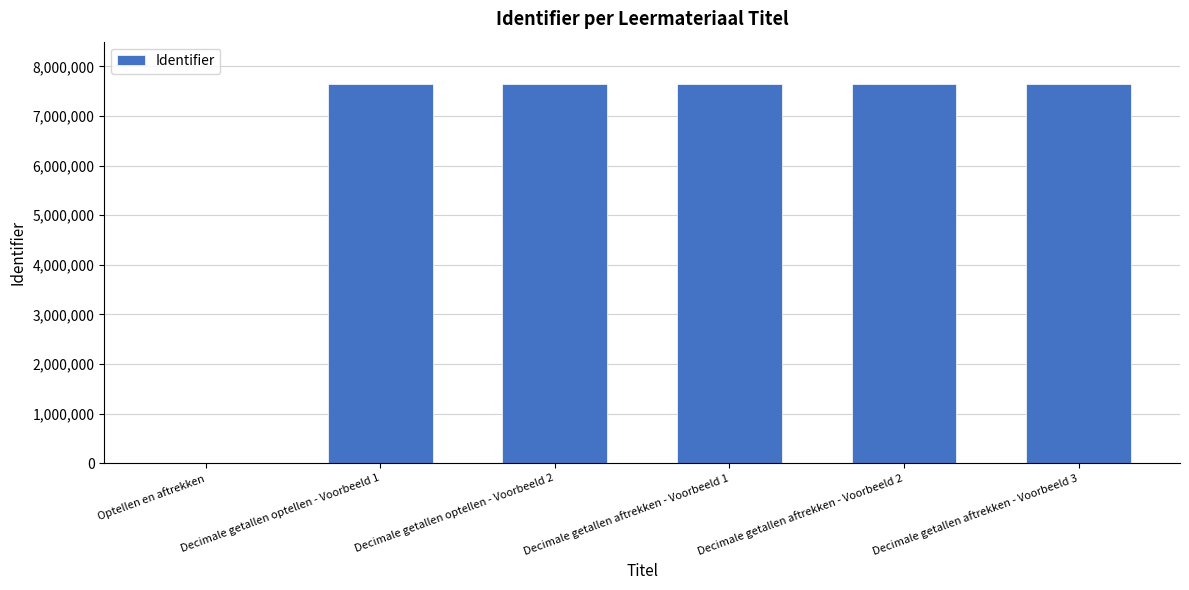

The chart shows a value of 7648353 at Decimale getallen aftrekken - Voorbeeld 3. True or false?

True